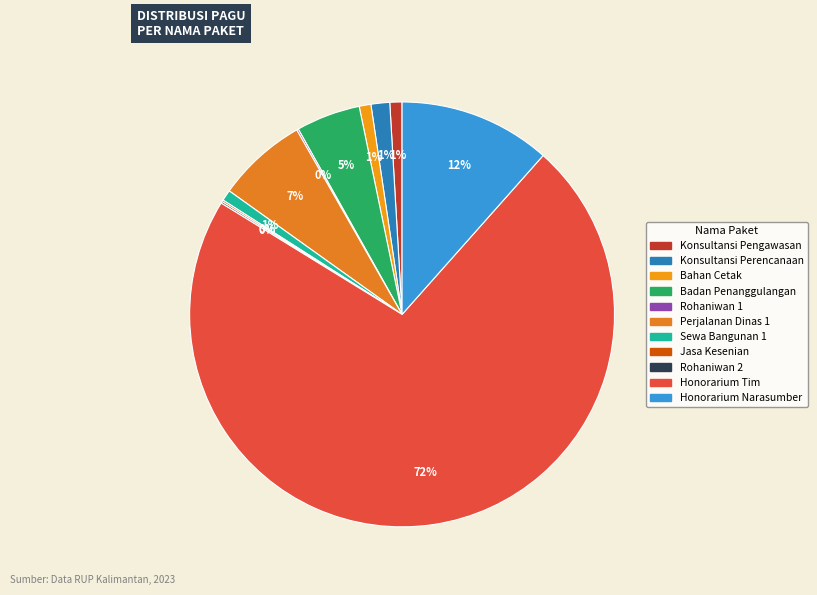

How many segments does this pie chart have?

11